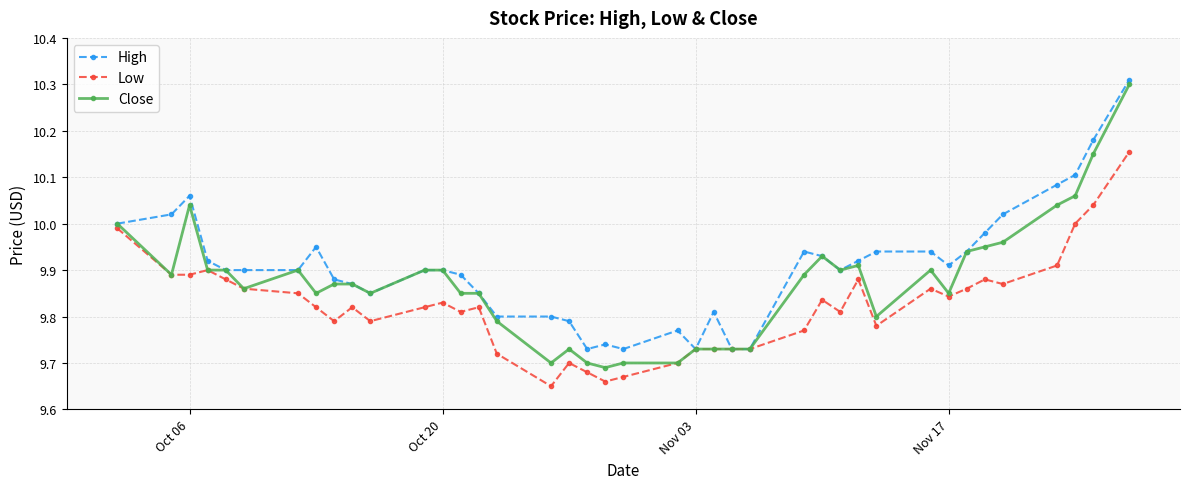

What is the difference between the maximum and second lowest values in the Low series?

0.5